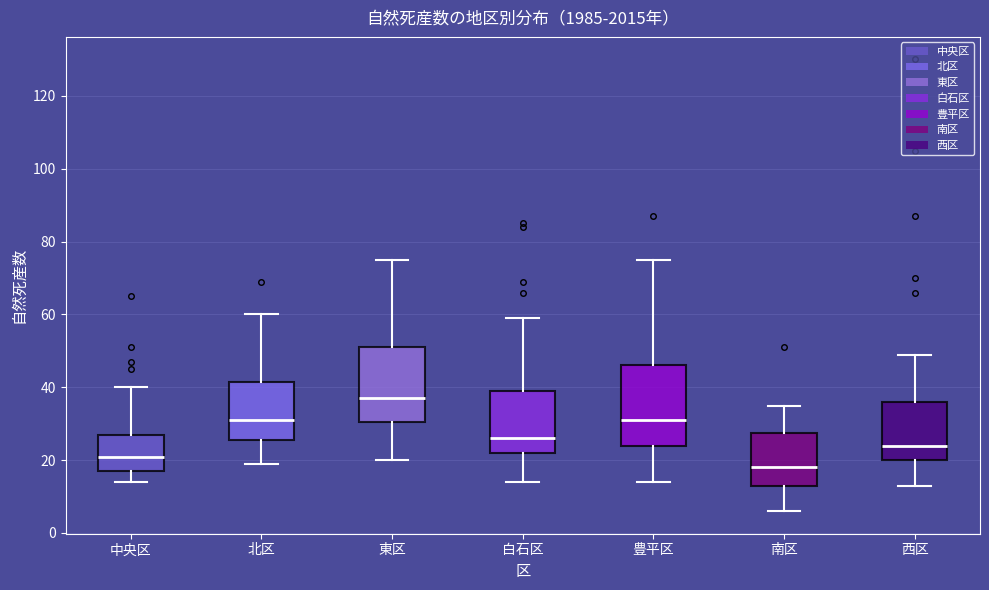

Reading left to right, read every box against the y-axis: the position of its median line, the range the box covers, and the ends of its whiskers. The values are not printed on the chart, so give them approximately, as read against the axis.

中央区: median 22, box 18 to 28, whiskers 14 to 40
北区: median 32, box 26 to 42, whiskers 20 to 60
東区: median 38, box 30 to 52, whiskers 20 to 76
白石区: median 26, box 22 to 40, whiskers 14 to 60
豊平区: median 32, box 24 to 46, whiskers 14 to 76
南区: median 18, box 14 to 28, whiskers 6 to 36
西区: median 24, box 20 to 36, whiskers 14 to 50